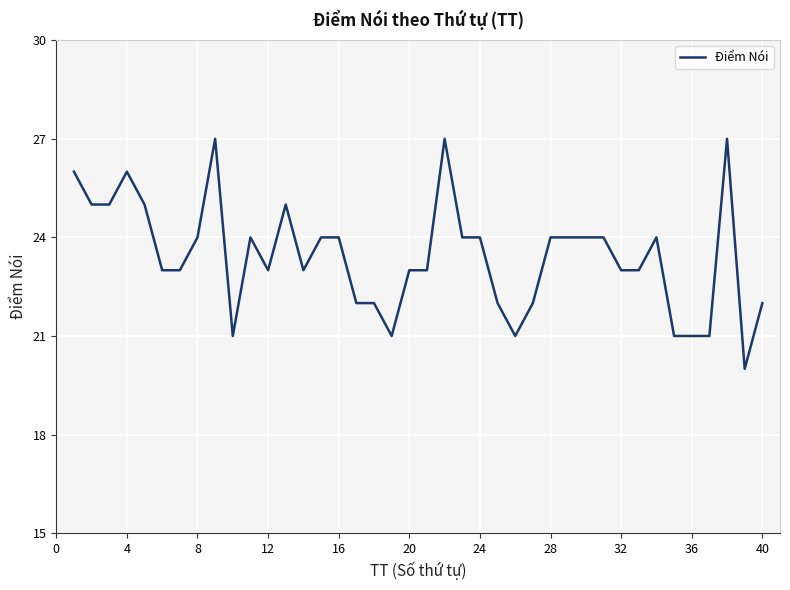

What is the maximum value shown in the chart?

27